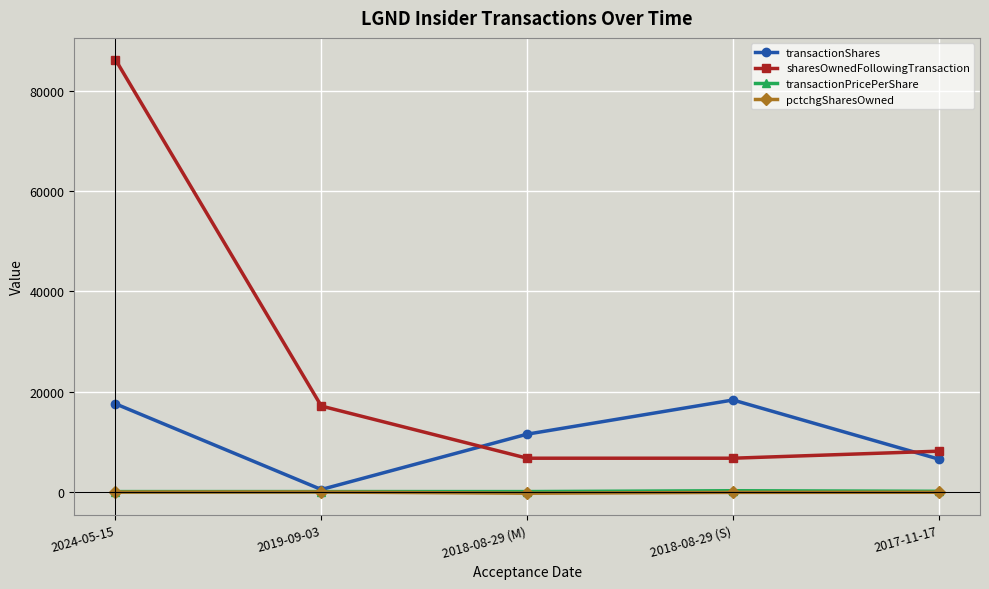

What is the label of the 2nd point from the right?

2018-08-29 (S)